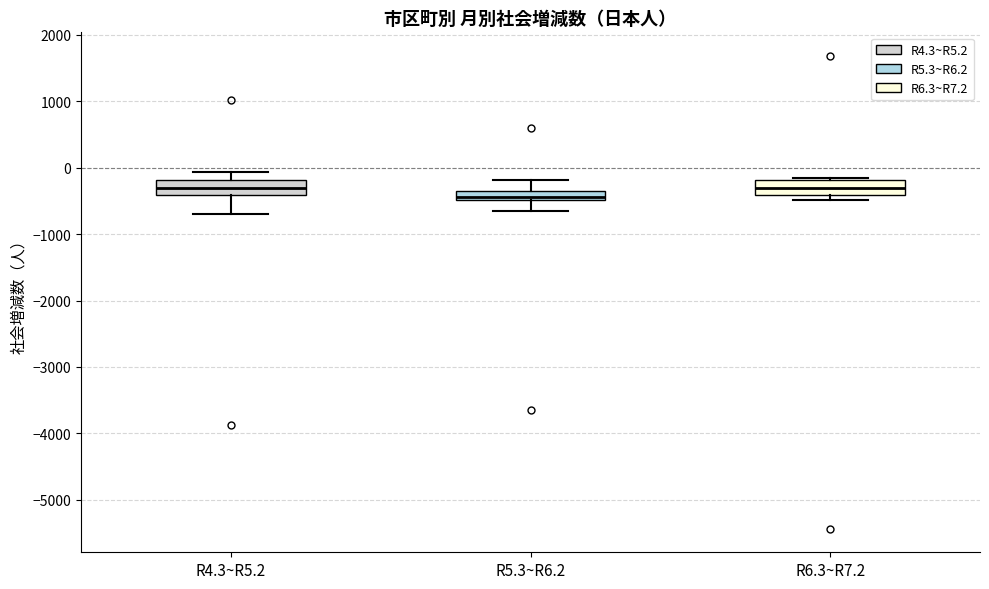

Where does the lower whisker of the box for R5.3~R6.2 end on the y-axis? The values are not printed on the chart, so give them approximately, as read against the axis.

-700